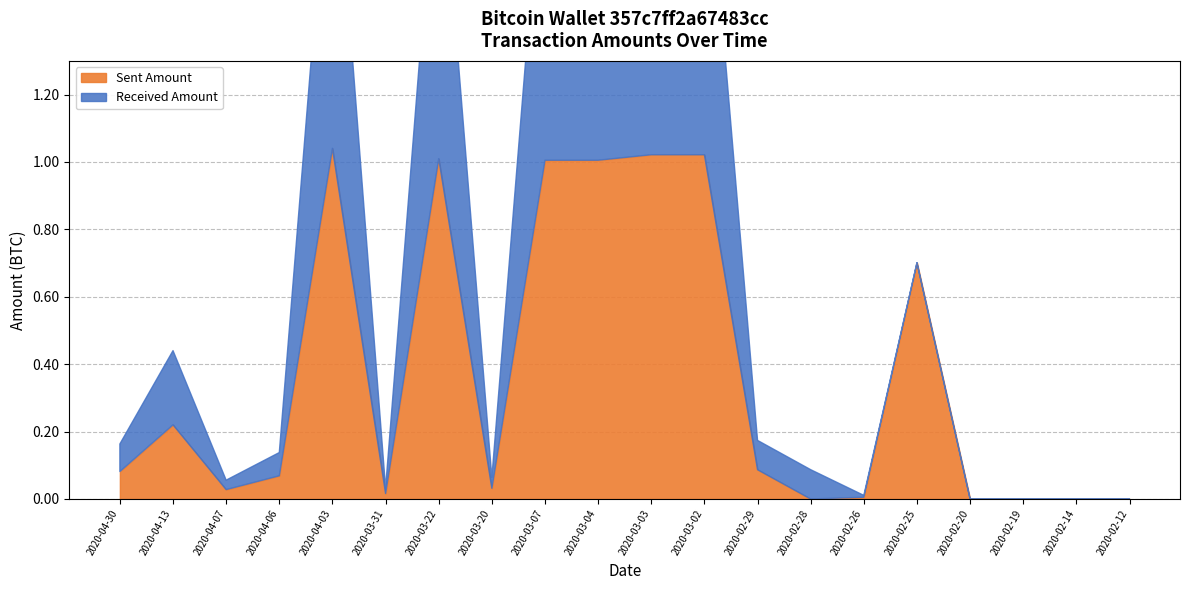

Reading left to right, transcribe all the data shown in this chart.

Received Amount: 2020-04-30=0.1	2020-04-13=0.2	2020-04-07=0.0	2020-04-06=0.1	2020-04-03=1.0	2020-03-31=0.0	2020-03-22=1.0	2020-03-20=0.0	2020-03-07=1.0	2020-03-04=1.0	2020-03-03=1.0	2020-03-02=1.0	2020-02-29=0.1	2020-02-28=0.1	2020-02-26=0.0	2020-02-25=0.0	2020-02-20=0.0	2020-02-19=0.0	2020-02-14=0.0	2020-02-12=0.0
Sent Amount: 2020-04-30=0.1	2020-04-13=0.2	2020-04-07=0.0	2020-04-06=0.1	2020-04-03=1.0	2020-03-31=0.0	2020-03-22=1.0	2020-03-20=0.0	2020-03-07=1.0	2020-03-04=1.0	2020-03-03=1.0	2020-03-02=1.0	2020-02-29=0.1	2020-02-28=0.0	2020-02-26=0.0	2020-02-25=0.7	2020-02-20=0.0	2020-02-19=0.0	2020-02-14=0.0	2020-02-12=0.0